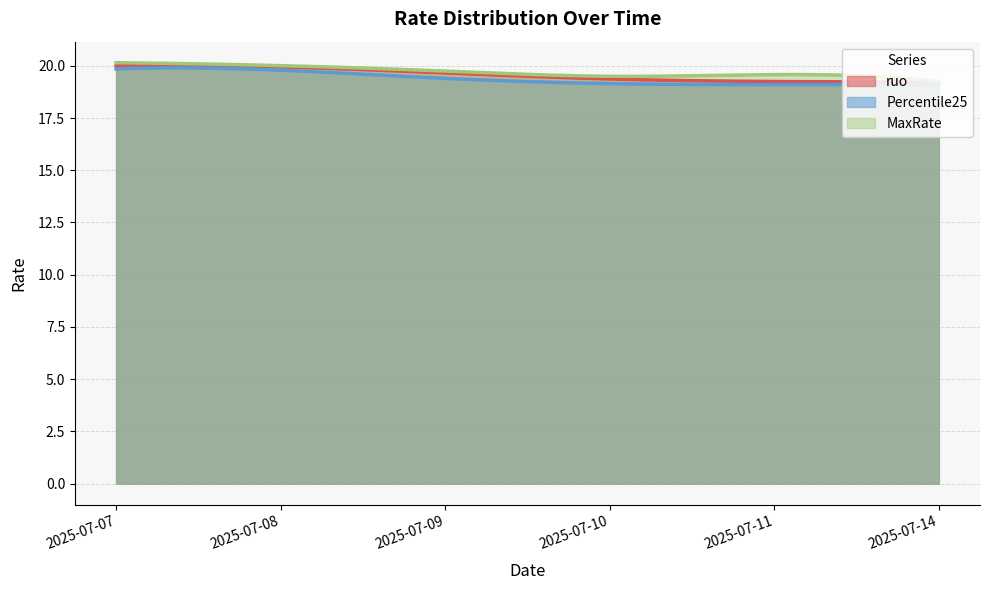

Reading right to left, transcribe all the data shown in this chart.

ruo: 19.2	19.2	19.4	19.7	19.9	20.0
Percentile25: 19.1	19.1	19.1	19.4	19.8	19.9
MaxRate: 19.2	19.6	19.5	19.8	20.0	20.1